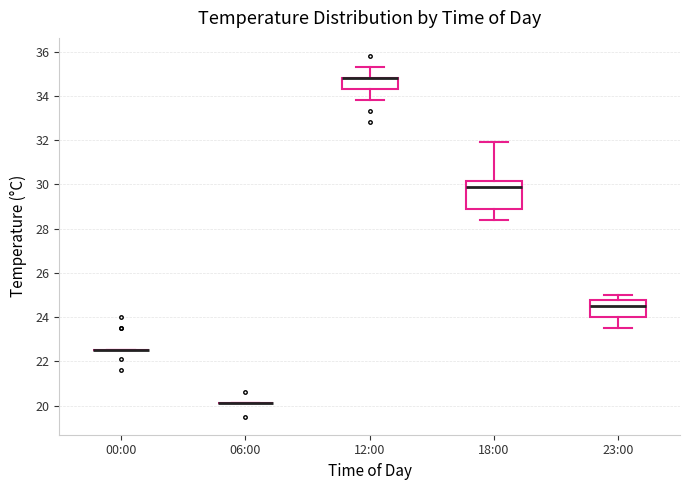

Where does the lower whisker of the box for 18:00 end on the y-axis? The values are not printed on the chart, so give them approximately, as read against the axis.

28.4